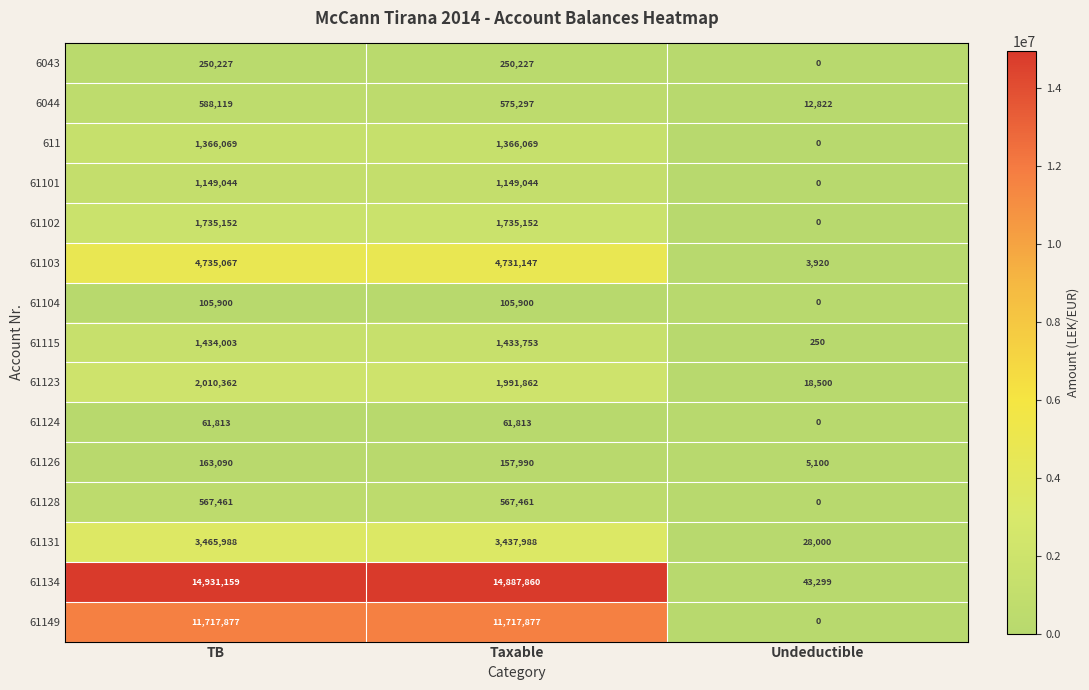

What is the difference between the 61124 values at Undeductible and Taxable?

61813